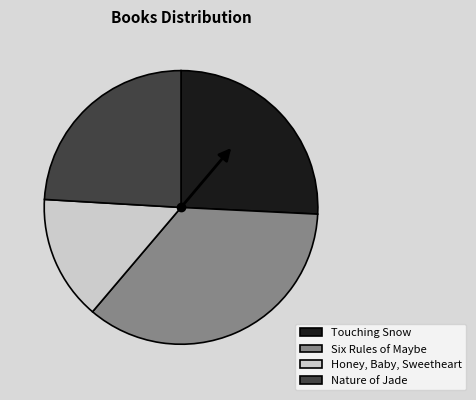

What is the smallest slice in the pie chart?

Honey, Baby, Sweetheart